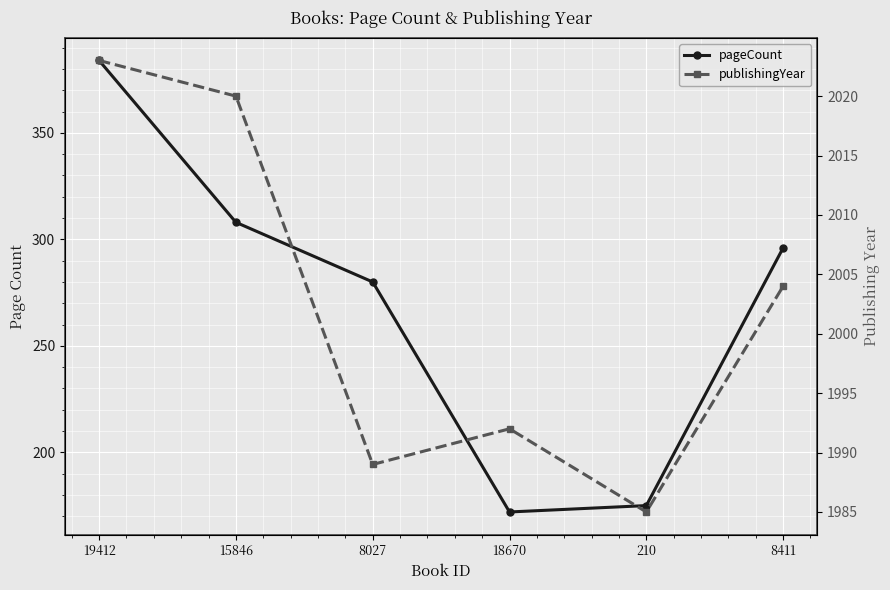

What is the label of the 1st point from the right?

8411